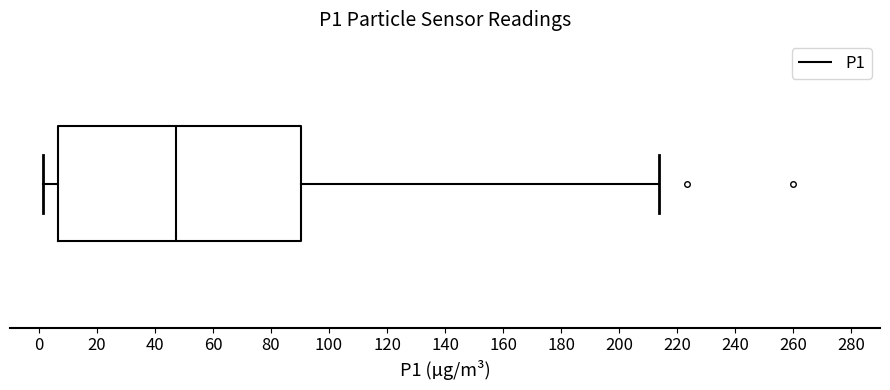

Where is the right edge of the box on the x-axis? The values are not printed on the chart, so give them approximately, as read against the axis.

90